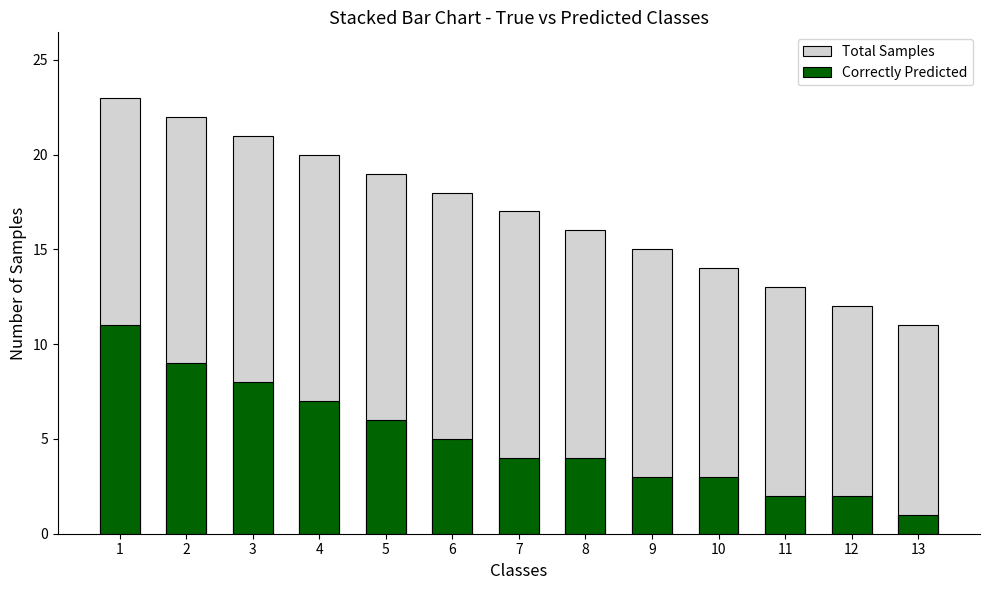

Which has a higher value, 7 or 5?

5